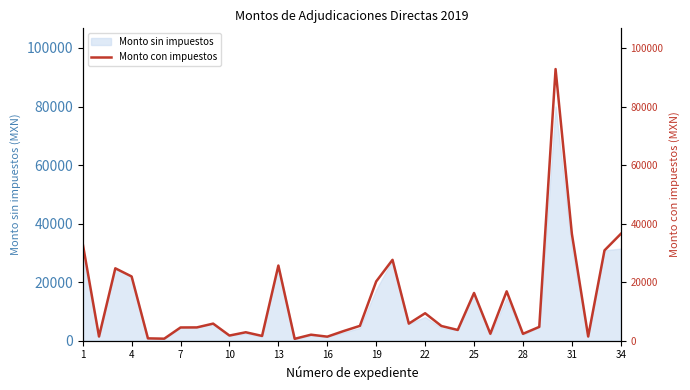

What is the maximum value for Monto sin impuestos?

80000.0